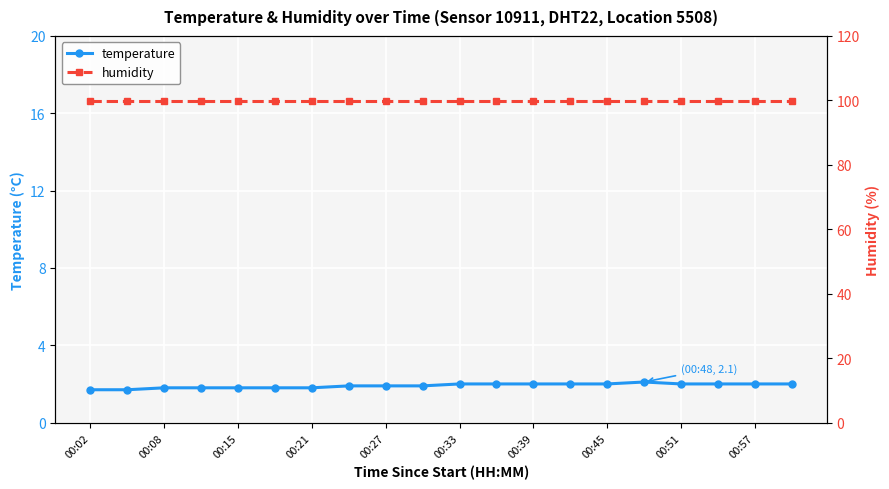

Rank the series by their average value, from highest to lowest.

humidity, temperature